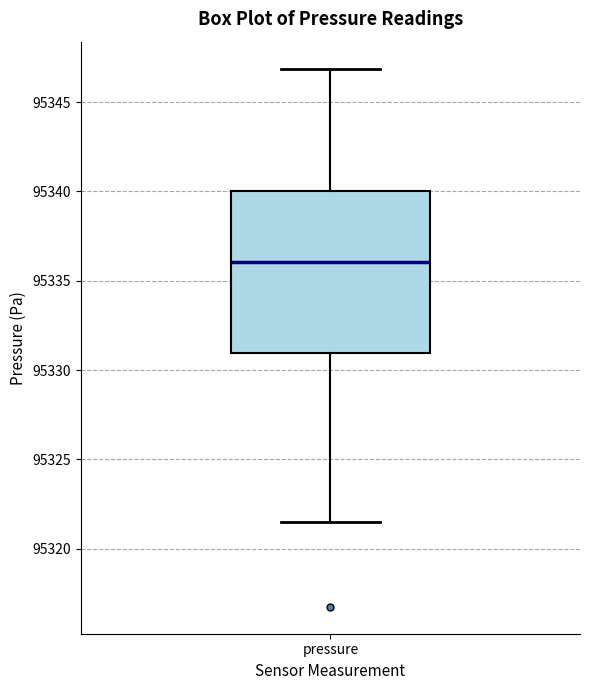

Where does the upper whisker of the box for pressure end on the y-axis? The values are not printed on the chart, so give them approximately, as read against the axis.

95347.0